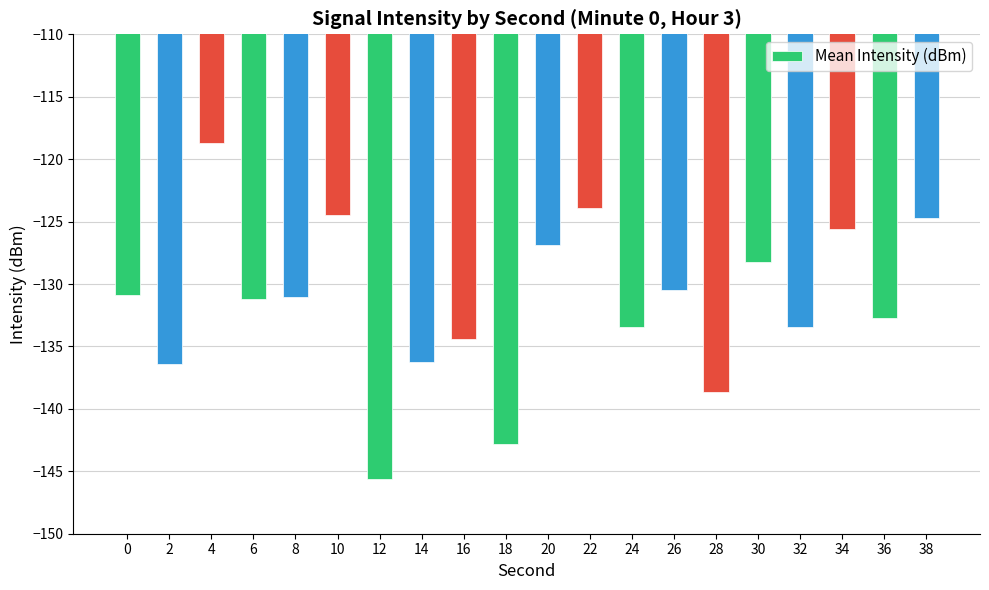

What is the smallest value displayed?

-145.6